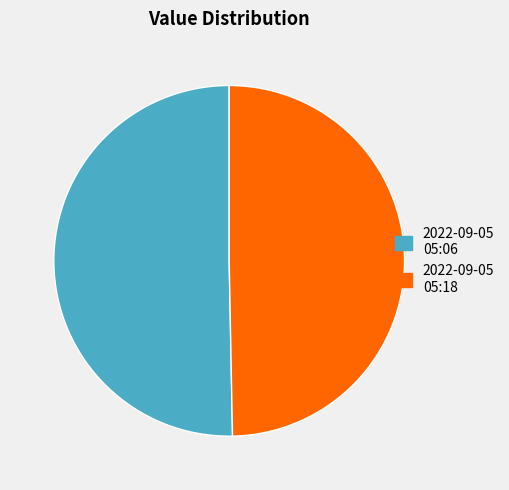

Which slice is the smallest?

2022-09-05 05:18